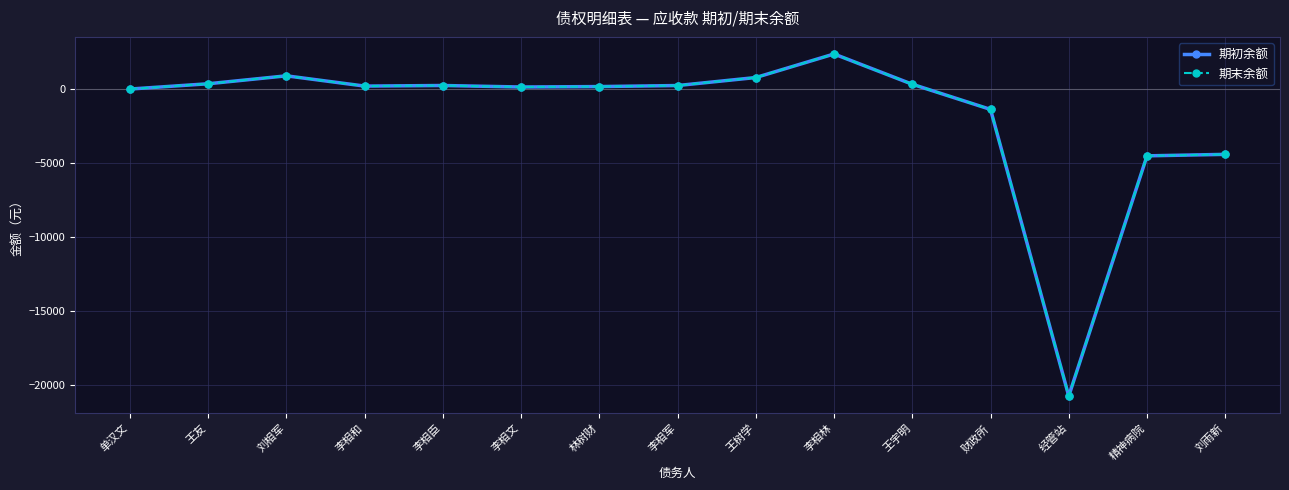

Is this an area chart (filled region under the line)?

No